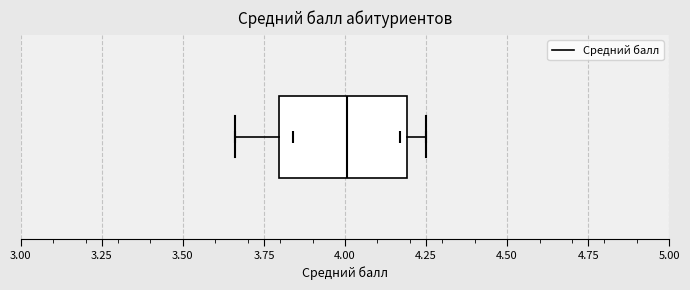

Transcribe this box plot: give where the median line is, the range the box spans, and where the two whiskers end, as read against the x-axis. The values are not printed on the chart, so give them approximately, as read against the axis.

median 4.00, box 3.80 to 4.20, whiskers 3.65 to 4.25